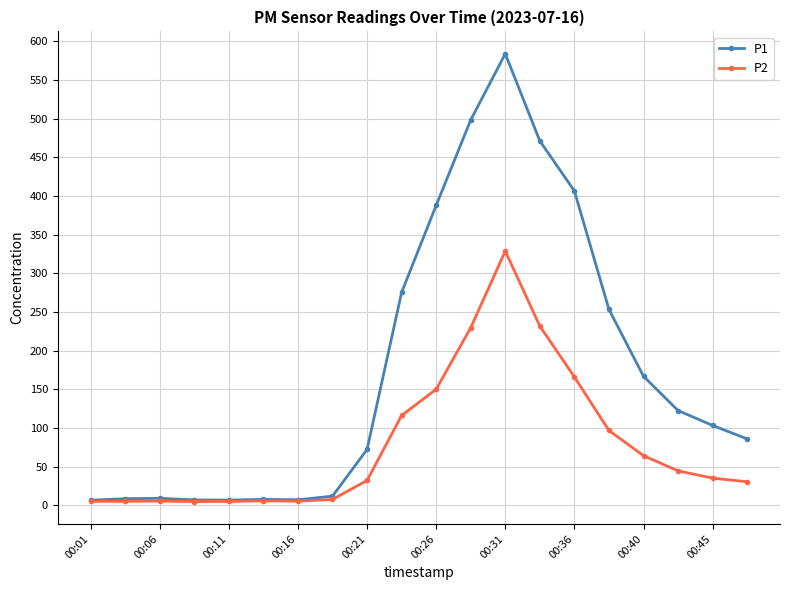

Which series has the largest range (max minus min)?

P1